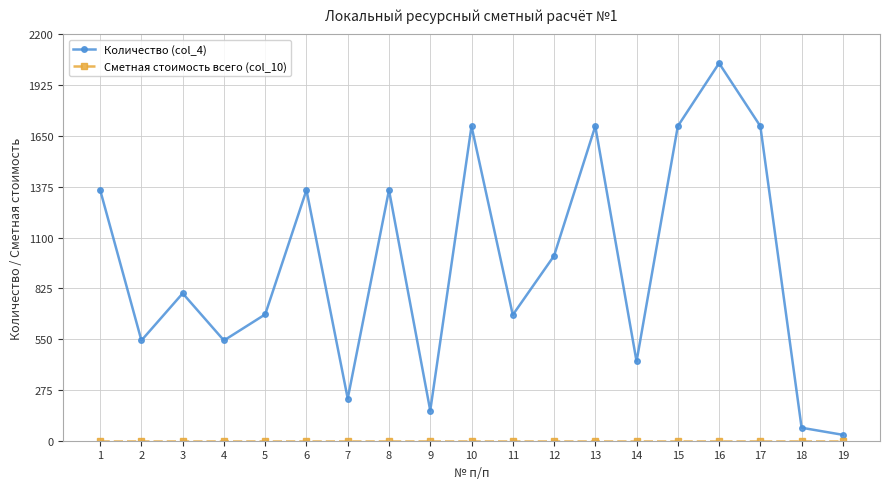

Which series changed the most between 2 and 16?

Количество (col_4)